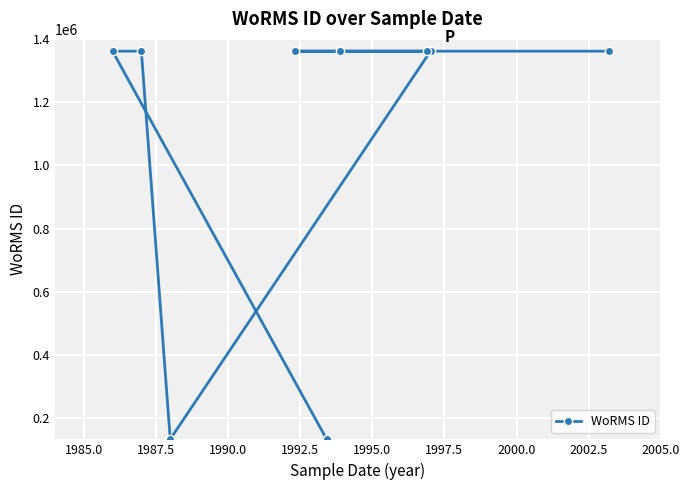

What is the value of the 2nd point from the left?

1361174